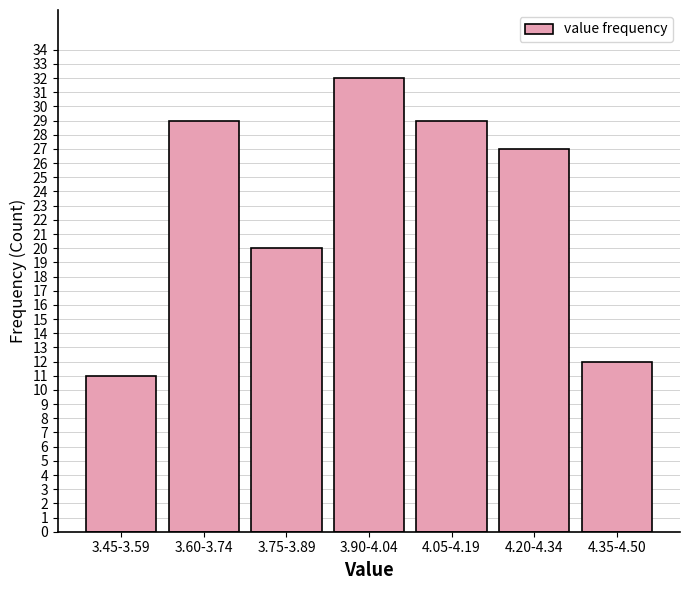

Reading right to left, extract all data points from this chart.

12	27	29	32	20	29	11